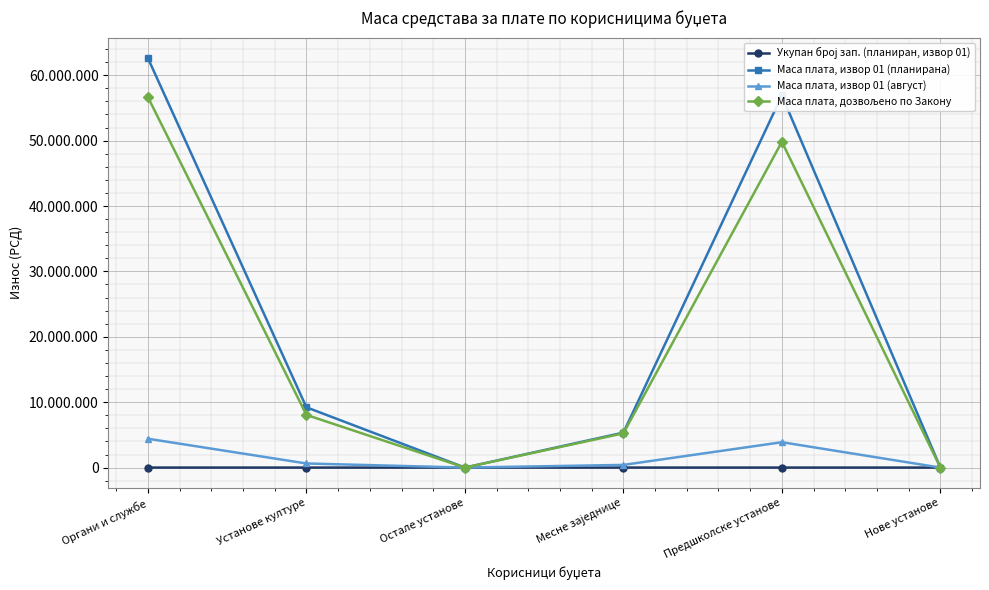

What is the total value across all series at Предшколске установе?

110596398